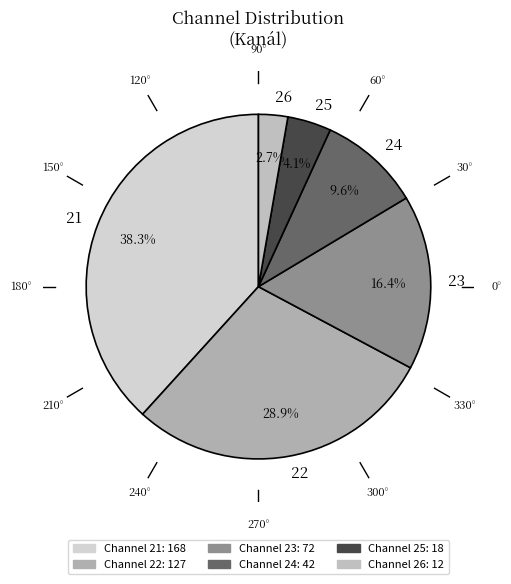

The 23 slice represents 29% of the pie. True or false?

False